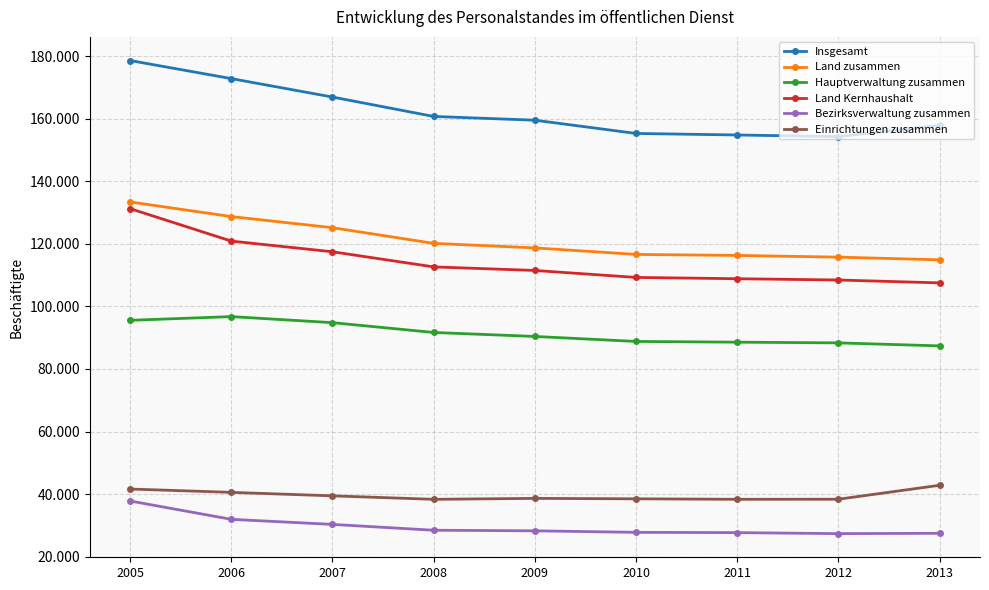

Which series has the largest total across all categories?

Insgesamt